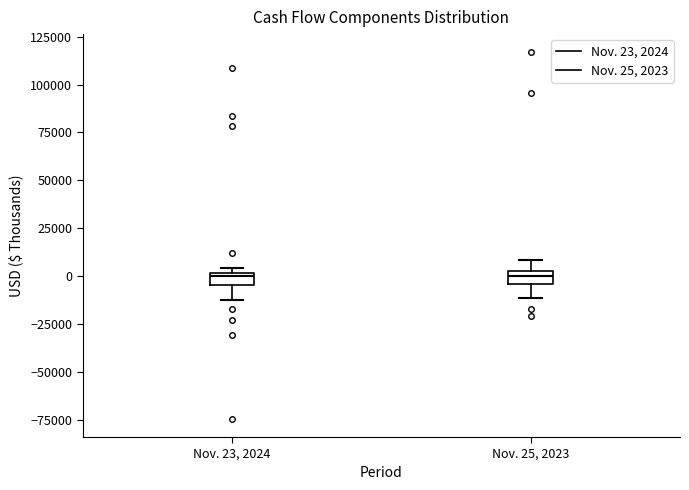

Where is the upper edge of the box for Nov. 25, 2023 on the y-axis? The values are not printed on the chart, so give them approximately, as read against the axis.

5000